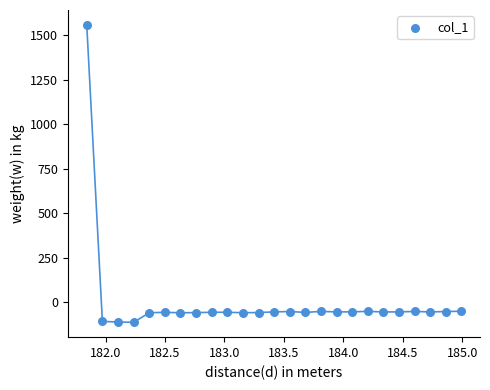

What is the range of X values (max minus min)?

3.1